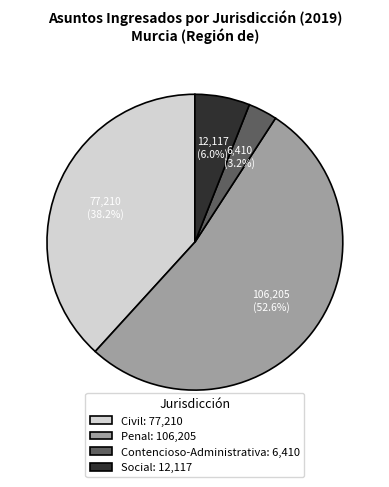

How much of the chart is everything except Social?

94.0%